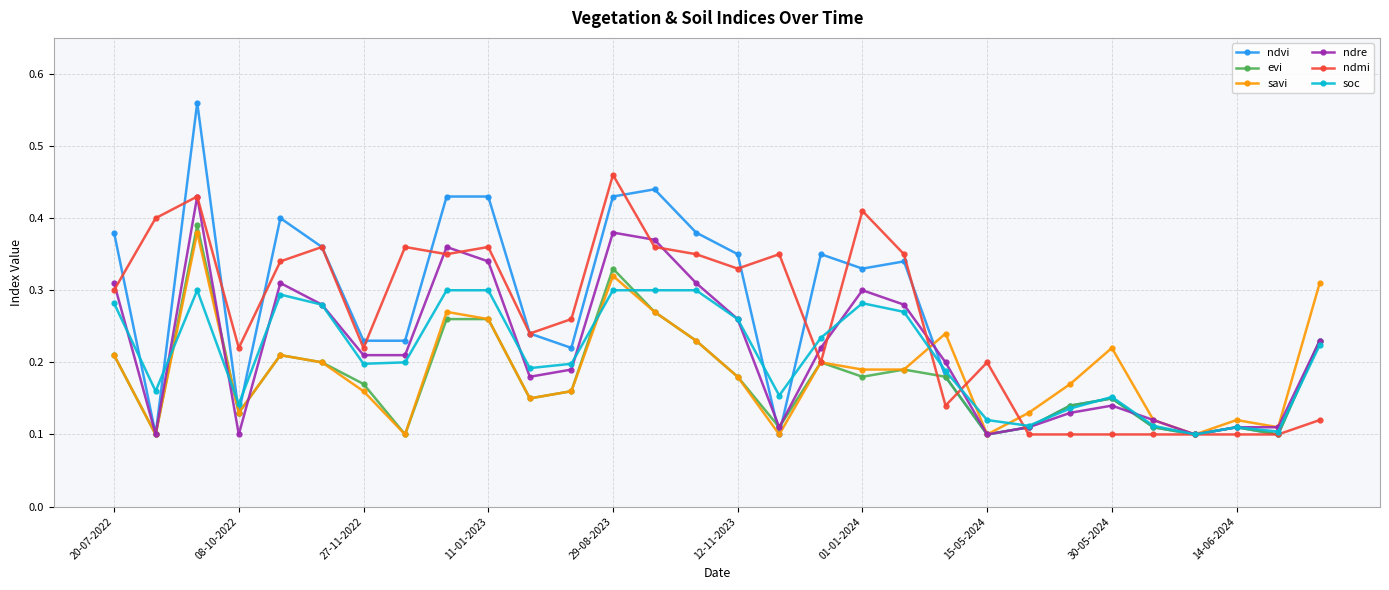

How many data points does each series have?

30